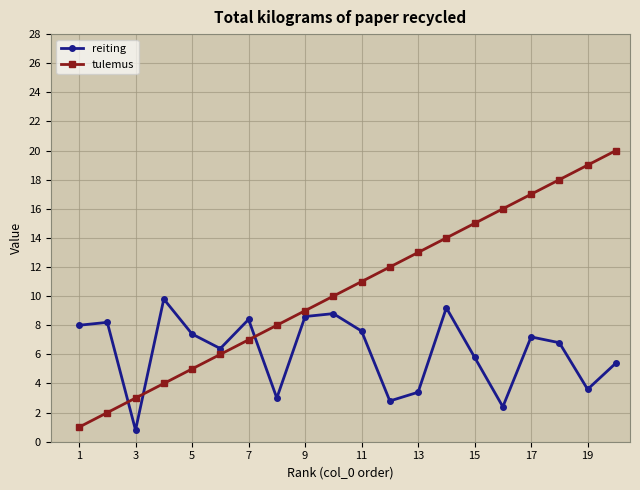

What is the difference between the second highest and minimum values in the tulemus series?

18.0